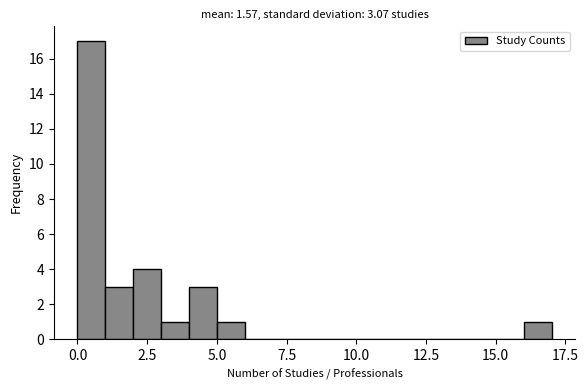

Around what value on the x-axis is the tallest bar? Give the approximate position of its centre, as read against the axis.

0.5